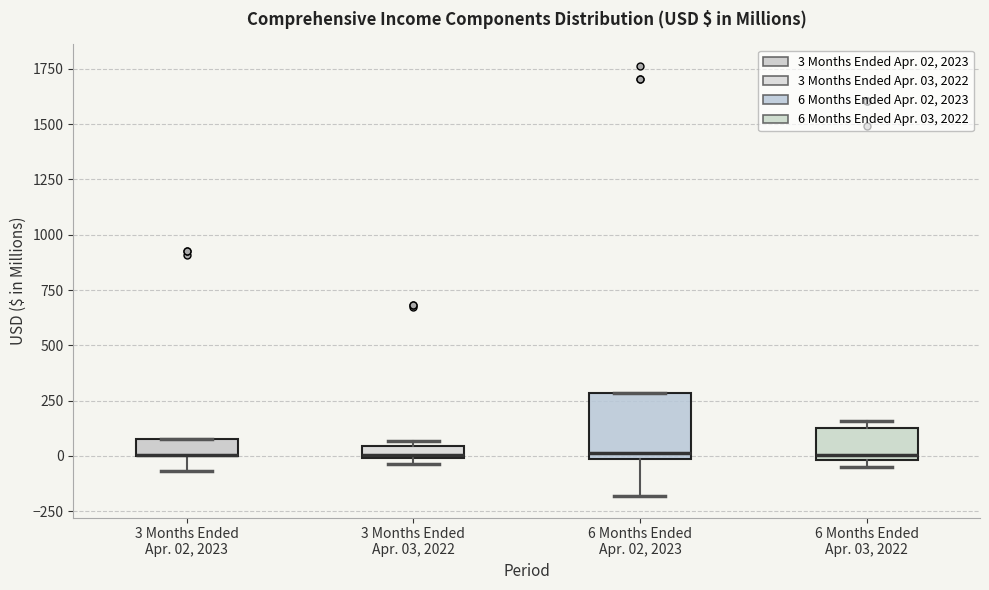

Where is the upper edge of the box for 3 Months Ended Apr. 03, 2022 on the y-axis? The values are not printed on the chart, so give them approximately, as read against the axis.

50